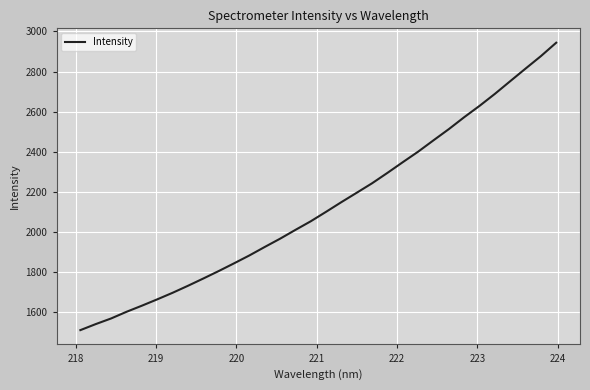

What is the maximum value shown in the chart?

2943.9